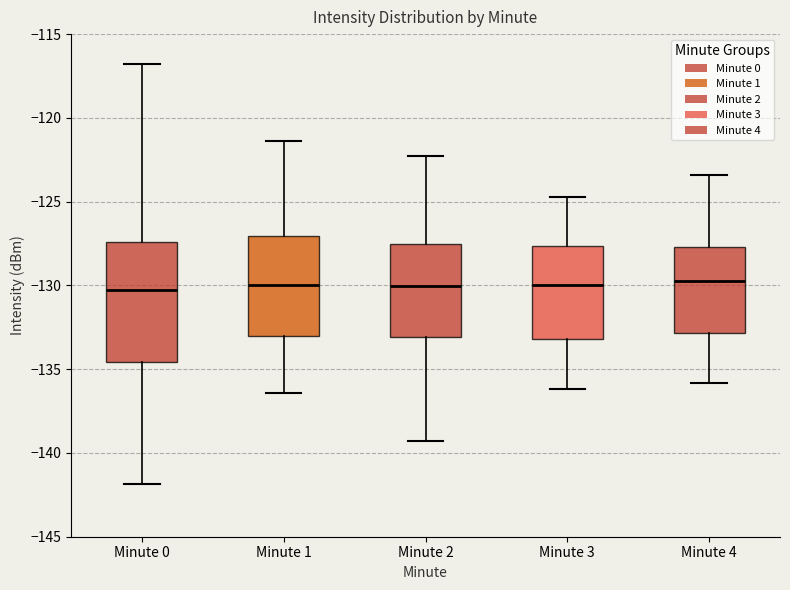

Reading left to right, transcribe this box plot: for each box, give where its median line is, the range the box spans, and where its two whiskers end, as read against the y-axis. The values are not printed on the chart, so give them approximately, as read against the axis.

Minute 0: median -130.0, box -134.5 to -127.5, whiskers -142.0 to -117.0
Minute 1: median -130.0, box -133.0 to -127.0, whiskers -136.5 to -121.5
Minute 2: median -130.0, box -133.0 to -127.5, whiskers -139.5 to -122.5
Minute 3: median -130.0, box -133.0 to -127.5, whiskers -136.0 to -124.5
Minute 4: median -129.5, box -133.0 to -127.5, whiskers -136.0 to -123.5